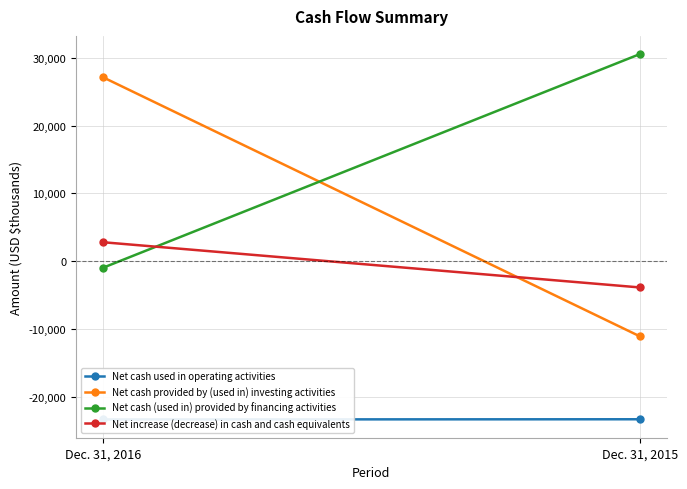

The value of Net cash provided by (used in) investing activities at Dec. 31, 2016 is 46242. True or false?

False